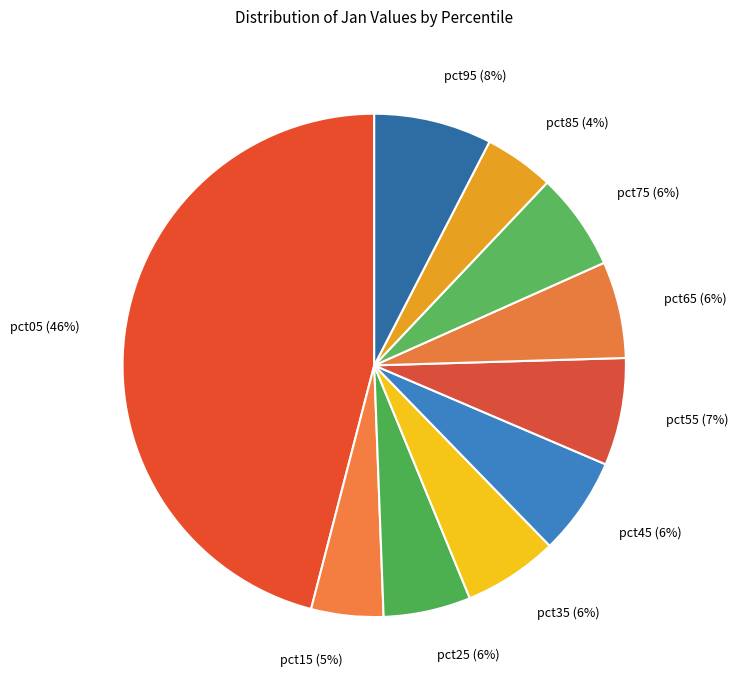

To the nearest percent, what is the difference between the pct15 and pct35 slice percentages?

1%